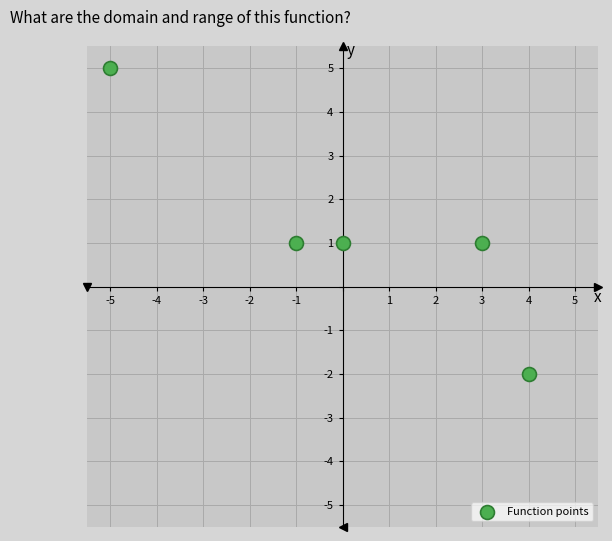

What is the range of Y values (max minus min)?

7